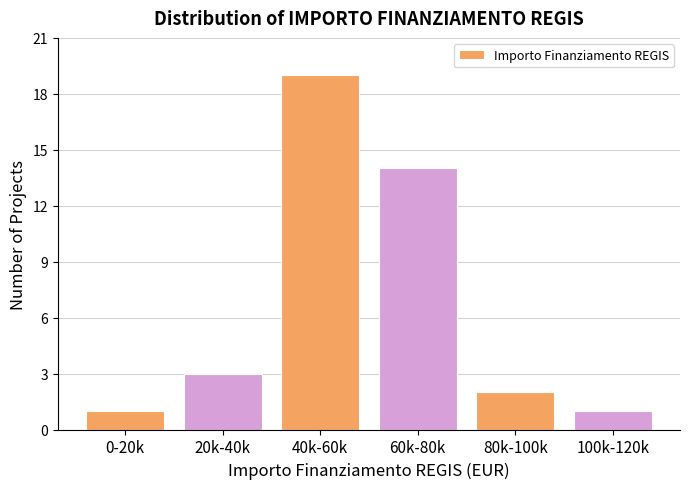

Reading right to left, transcribe all the data shown in this chart.

100k-120k=1	80k-100k=2	60k-80k=14	40k-60k=19	20k-40k=3	0-20k=1